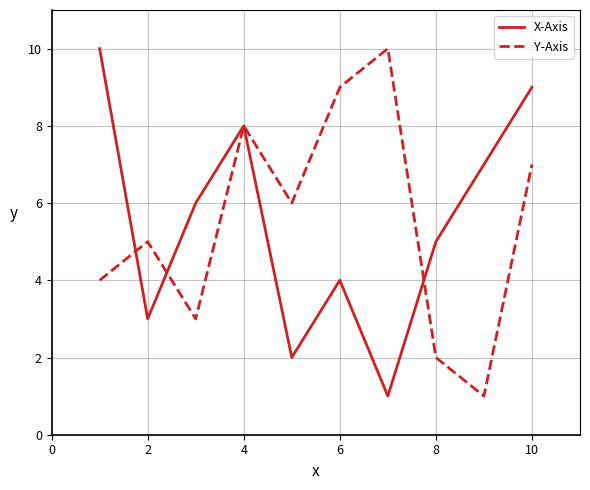

What is the greatest value displayed?

10